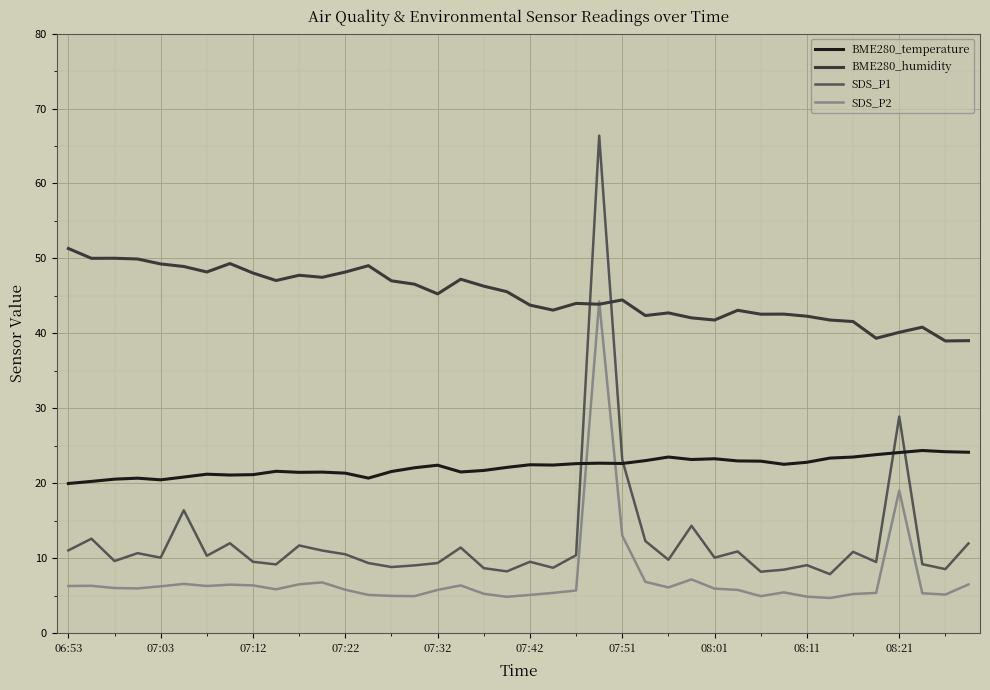

What is the maximum value shown in the chart?

66.4